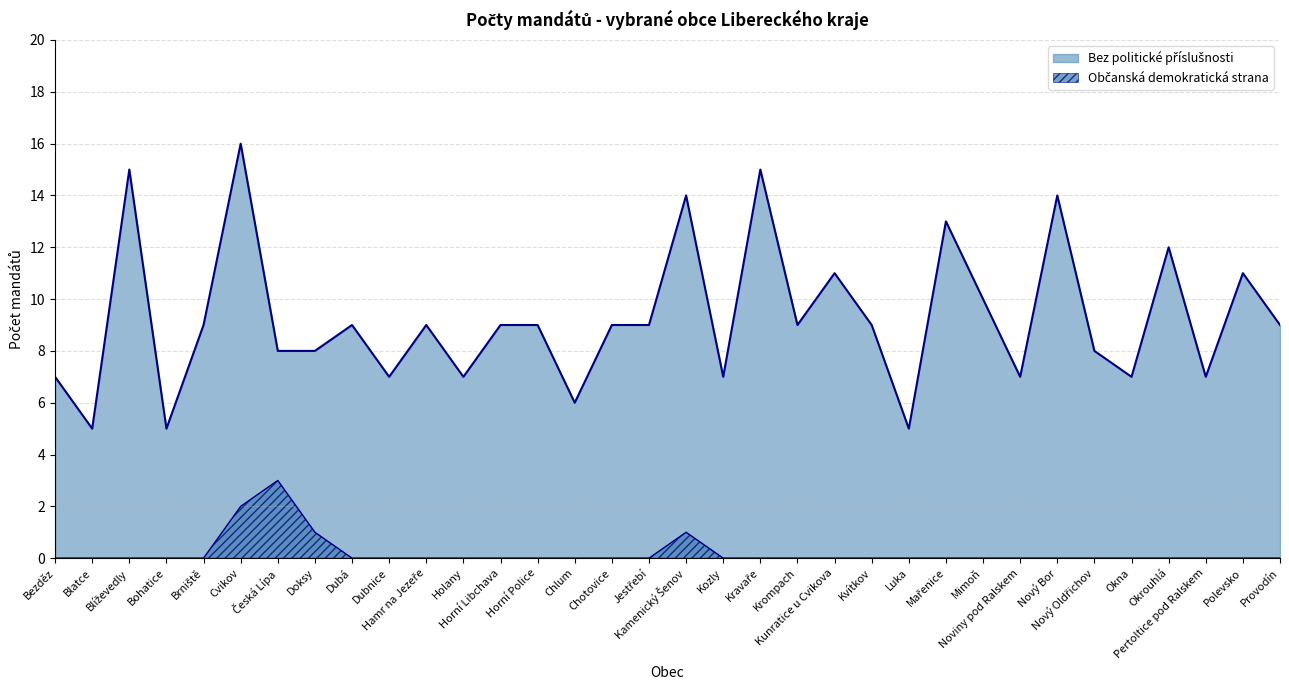

What is the label of the 26th point from the right?

Dubá